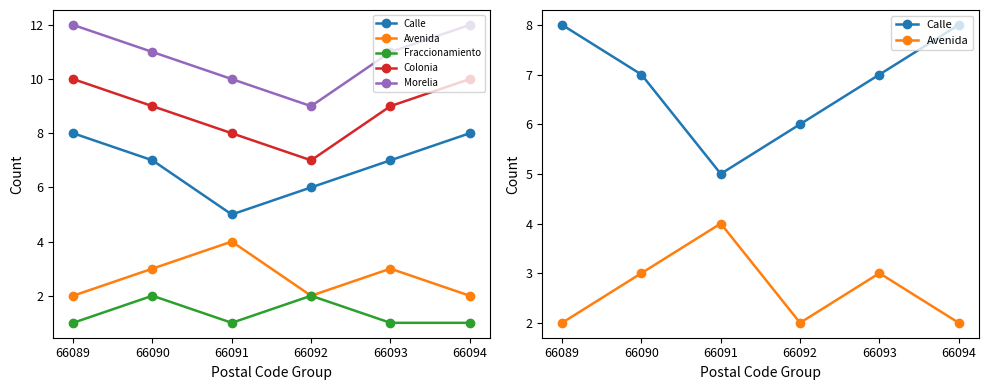

Is this an area chart (filled region under the line)?

No